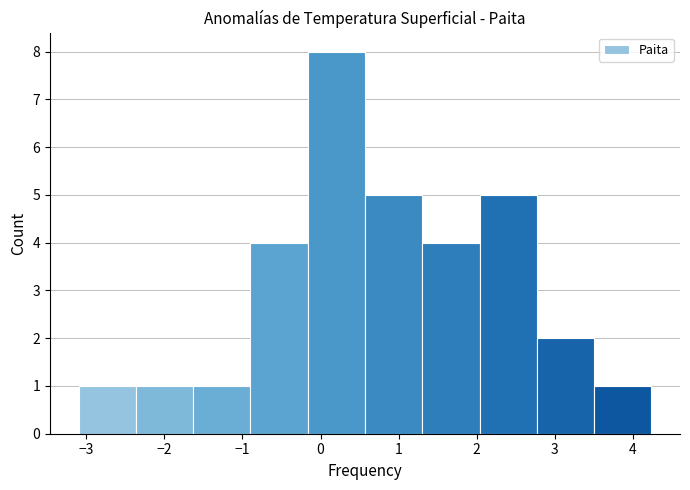

Reading left to right, transcribe this chart: for each bar, give the range it covers on the x-axis and its height. Neither the bar edges nor the heights are printed on the chart, so give them approximately, as read against the axes.

-3.1 to -2.4: 1
-2.4 to -1.6: 1
-1.6 to -0.9: 1
-0.9 to -0.2: 4
-0.2 to 0.6: 8
0.6 to 1.3: 5
1.3 to 2.0: 4
2.0 to 2.8: 5
2.8 to 3.5: 2
3.5 to 4.2: 1